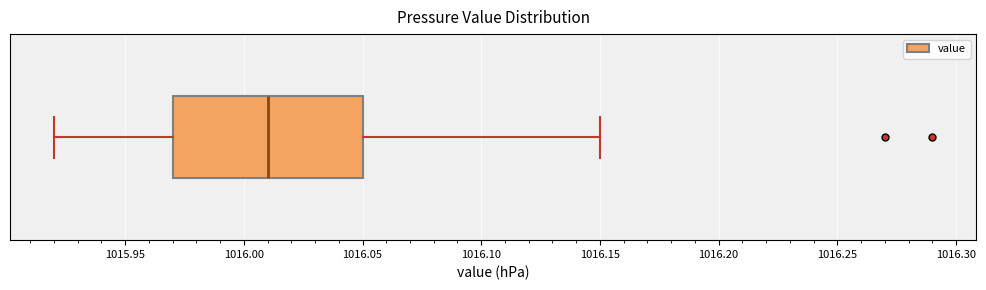

Where is the left edge of the box on the x-axis? The values are not printed on the chart, so give them approximately, as read against the axis.

1015.97